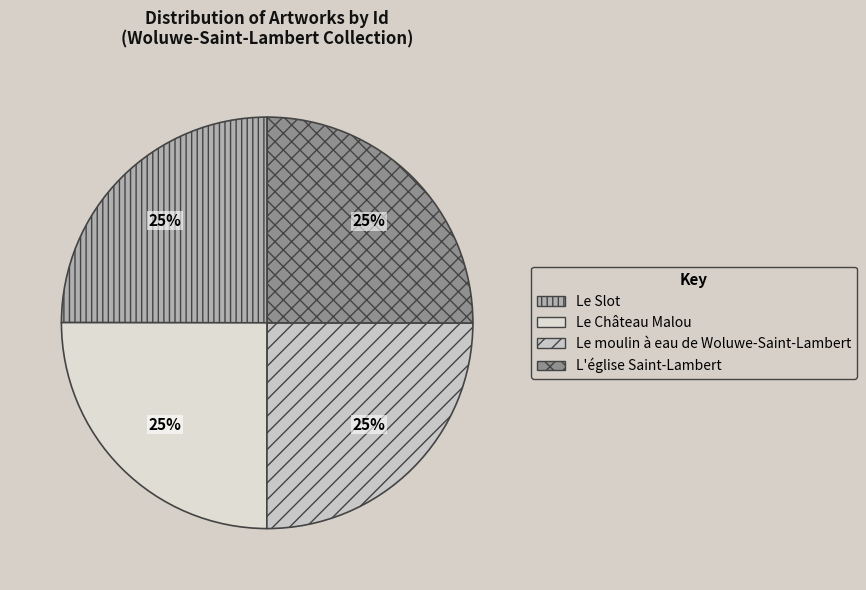

How many segments does this pie chart have?

4